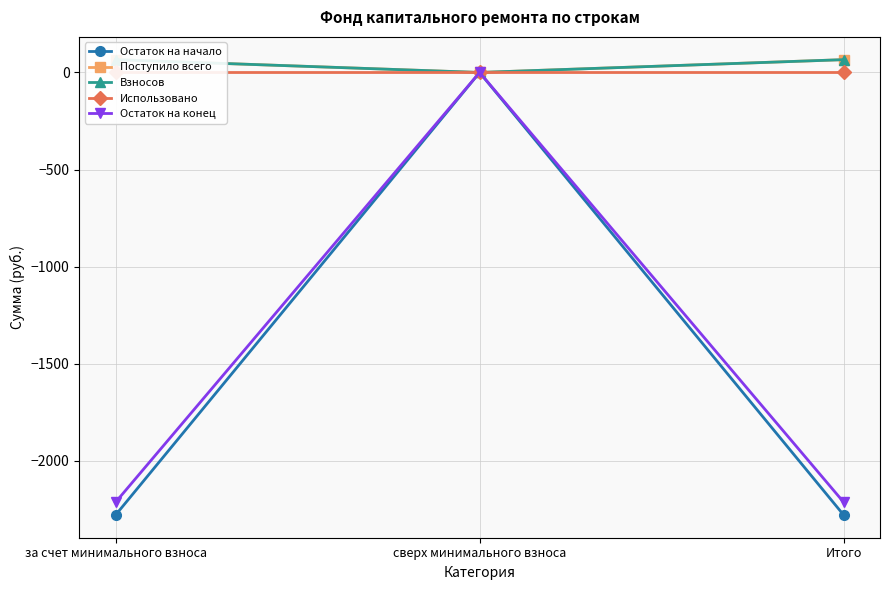

List the labels in order of Использовано value, smallest first.

за счет минимального взноса, сверх минимального взноса, Итого